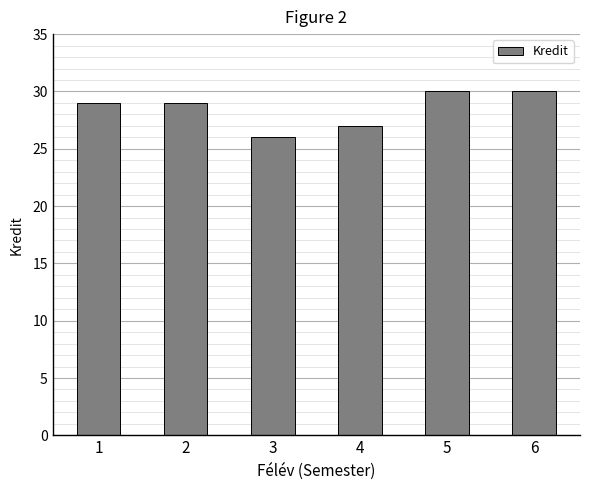

Reading right to left, extract all data points from this chart.

6=30	5=30	4=27	3=26	2=29	1=29